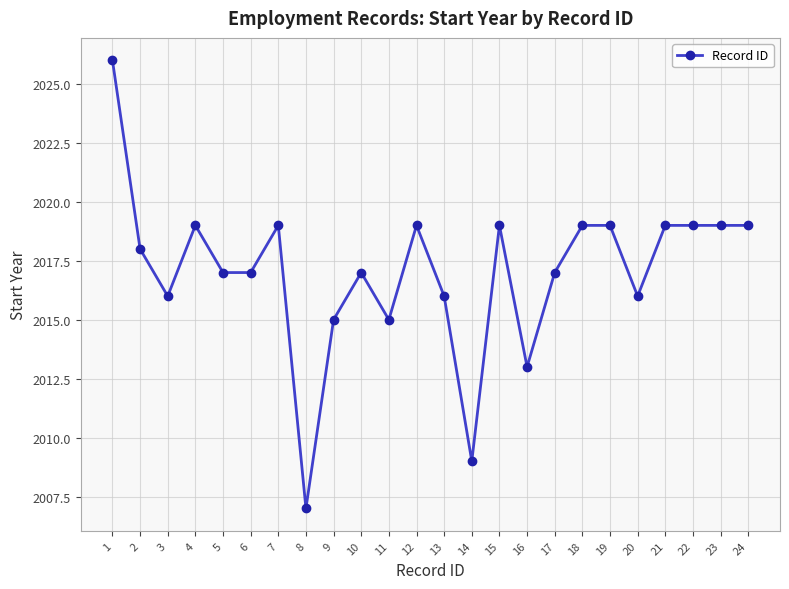

What is the difference between the maximum and minimum values?

19